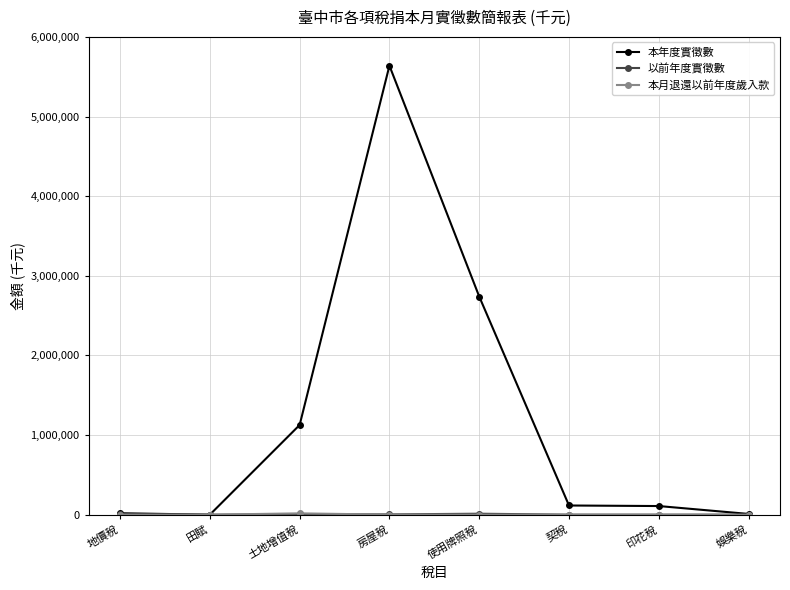

How many data points in 本年度實徵數 are above 115450?

4